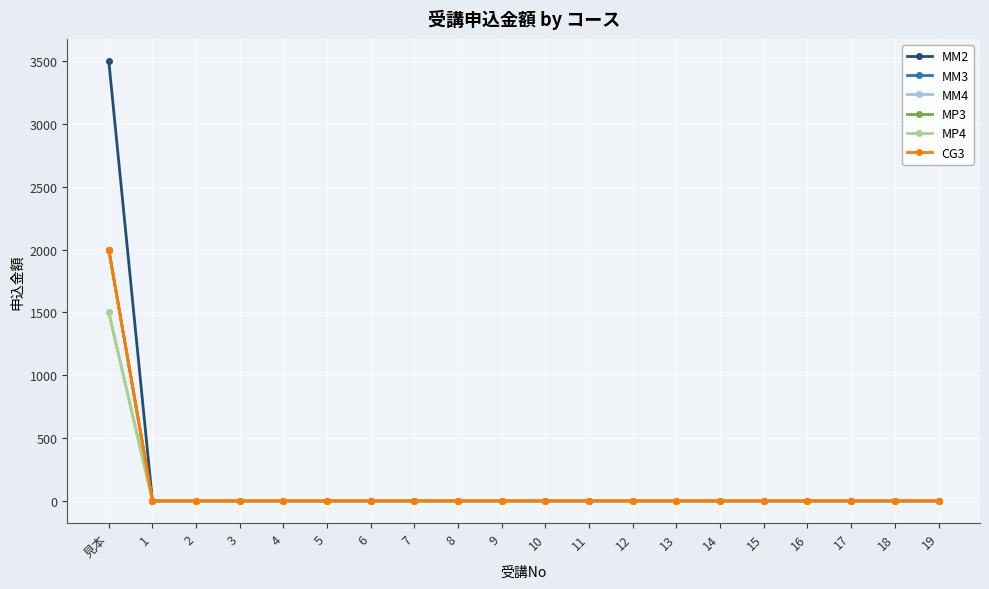

Reading left to right, list all the values displayed in this chart.

MM2: 3500	0	0	0	0	0	0	0	0	0	0	0	0	0	0	0	0	0	0	0
MM3: 2000	0	0	0	0	0	0	0	0	0	0	0	0	0	0	0	0	0	0	0
MM4: 1500	0	0	0	0	0	0	0	0	0	0	0	0	0	0	0	0	0	0	0
MP3: 2000	0	0	0	0	0	0	0	0	0	0	0	0	0	0	0	0	0	0	0
MP4: 1500	0	0	0	0	0	0	0	0	0	0	0	0	0	0	0	0	0	0	0
CG3: 2000	0	0	0	0	0	0	0	0	0	0	0	0	0	0	0	0	0	0	0